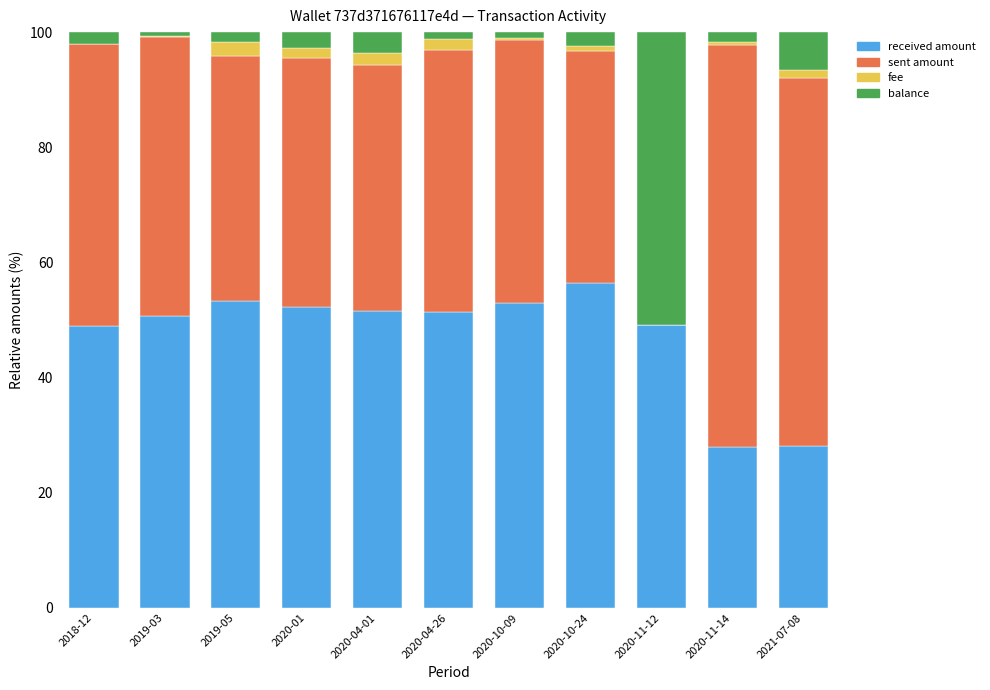

What is the highest value of the received amount series?

56.5